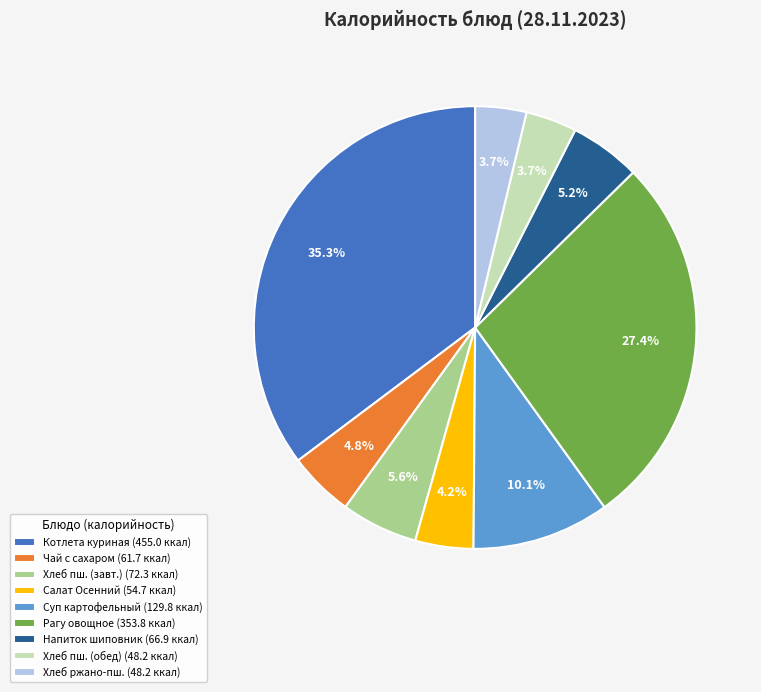

Do Котлета куриная (455.0 ккал) and Суп картофельный (129.8 ккал) together represent more than half of the pie?

No